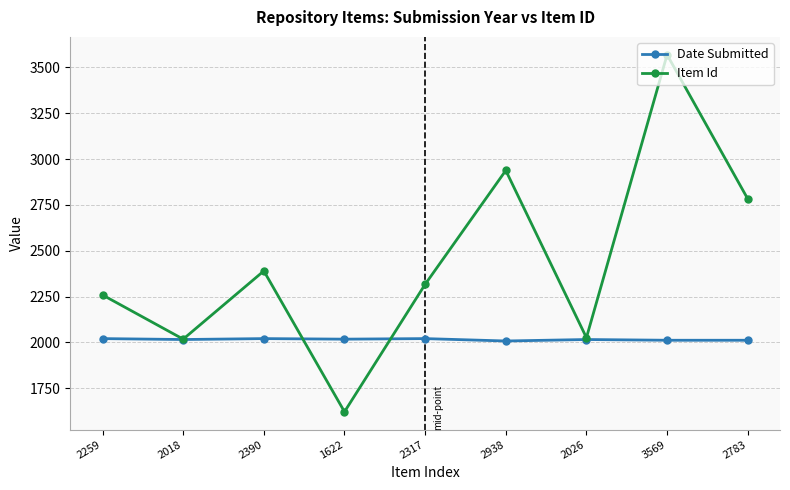

Which label corresponds to the smallest value in the chart?

1622